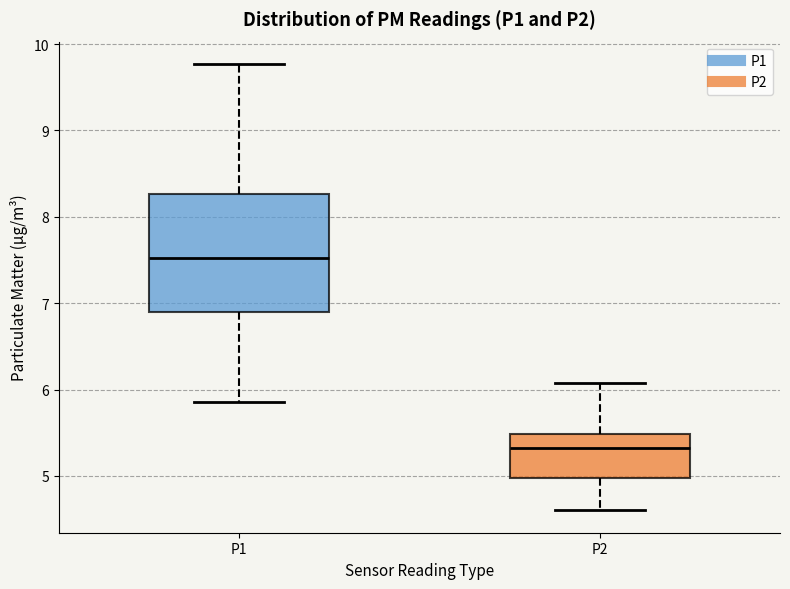

Which box has the highest median line?

P1